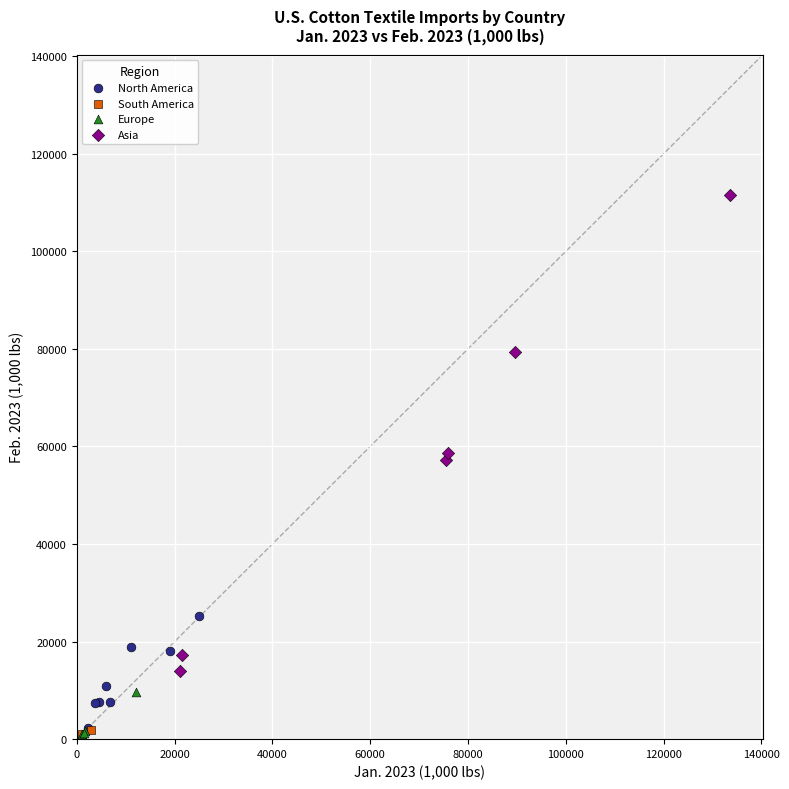

Which series has the widest spread of Y values?

Asia